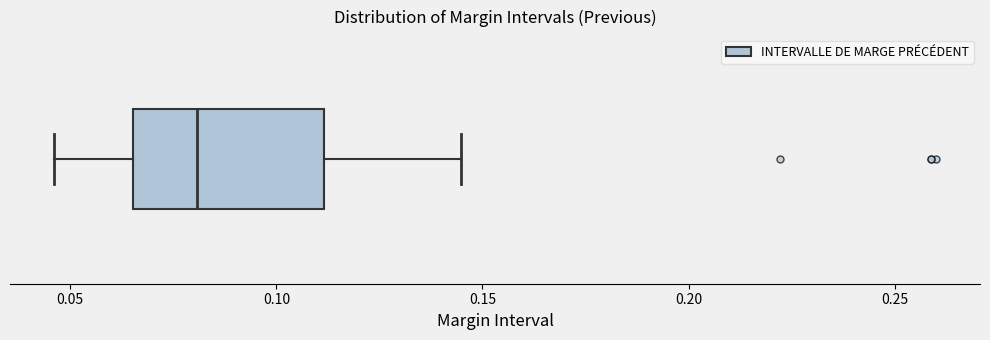

Read this box plot against the x-axis: the position of the median line, the range covered by the box, and the ends of both whiskers. The values are not printed on the chart, so give them approximately, as read against the axis.

median 0.080, box 0.065 to 0.110, whiskers 0.045 to 0.145